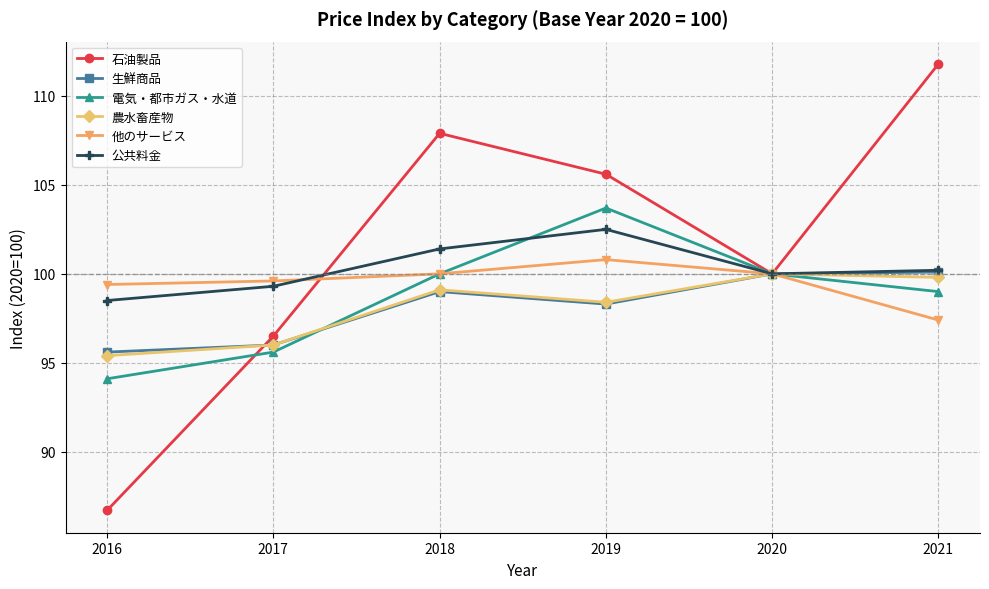

What is the total value across all series at 2017?

583.0